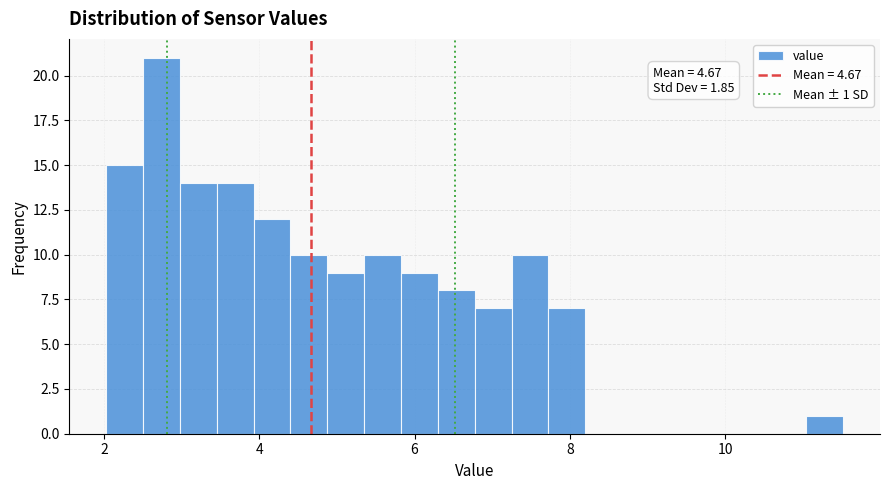

Around what value on the x-axis is the tallest bar? Give the approximate position of its centre, as read against the axis.

2.8